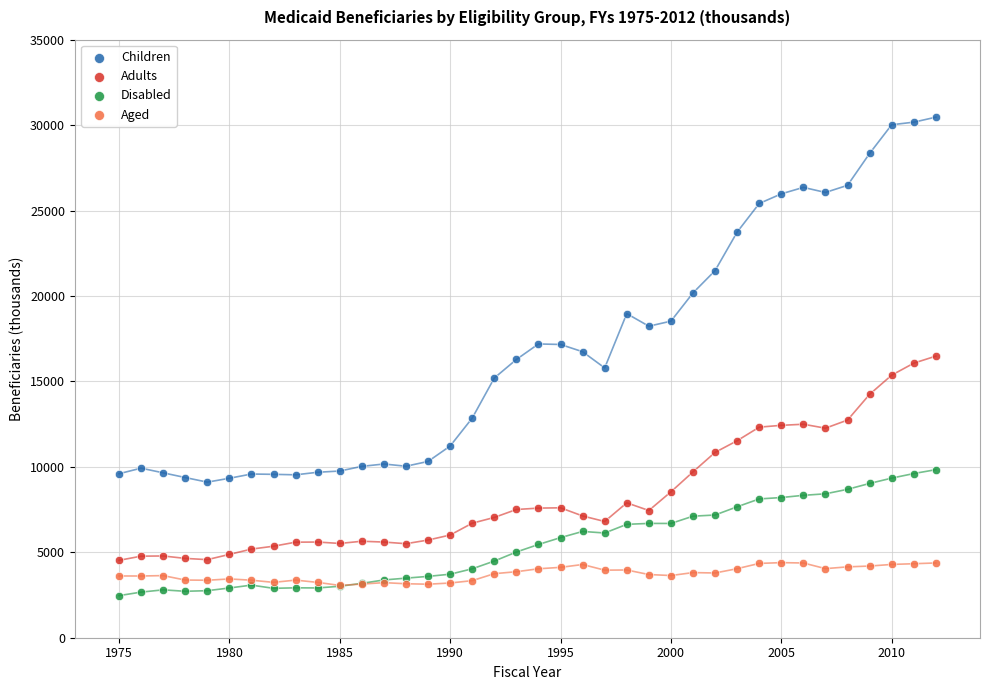

In the Children series, what Y value is closest to 19786?

20181.0